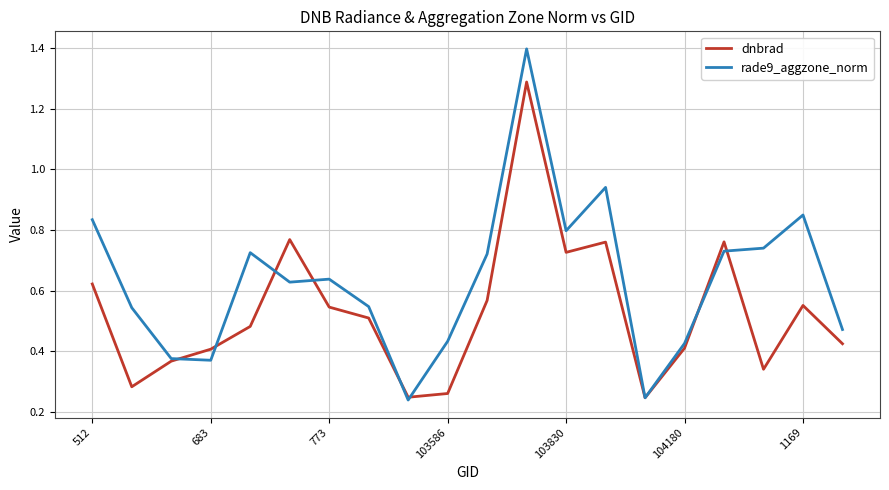

Which series has the largest range (max minus min)?

rade9_aggzone_norm